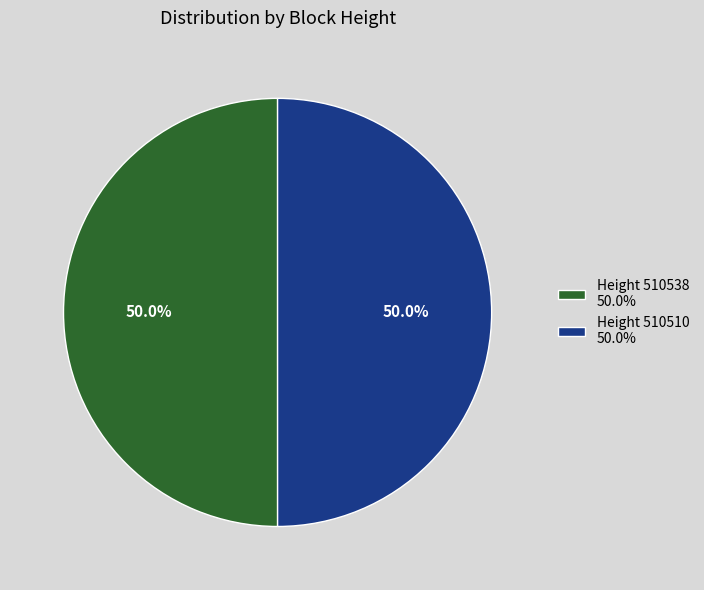

Combined, what portion of the pie is Height 510538 50.0% and Height 510510 50.0%?

100.0%